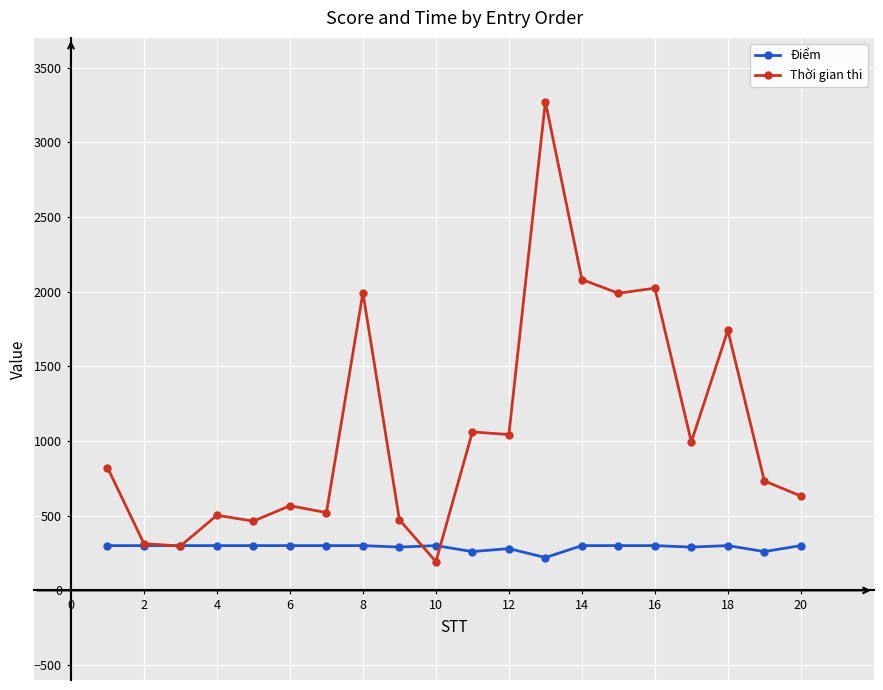

What are all the series names shown in the legend?

Điểm, Thời gian thi